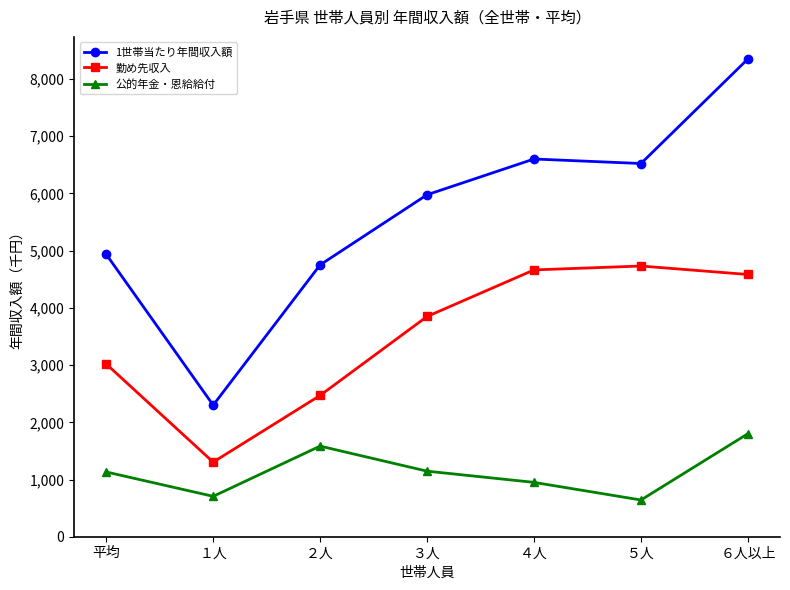

Where is the first local minimum for 1世帯当たり年間収入額?

１人